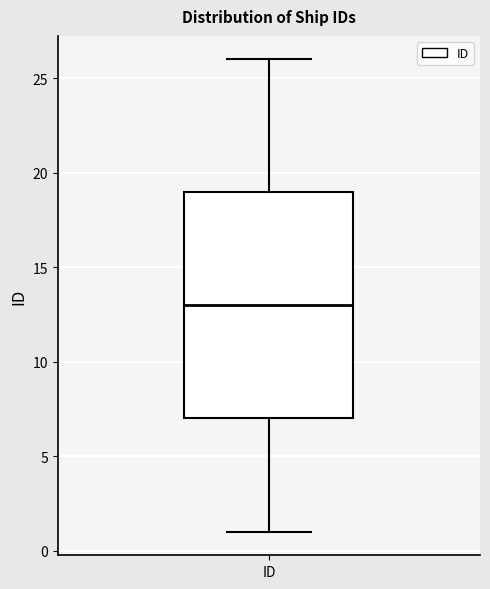

Read this box plot against the y-axis: the position of the median line, the range covered by the box, and the ends of both whiskers. The values are not printed on the chart, so give them approximately, as read against the axis.

median 13, box 7 to 19, whiskers 1 to 26